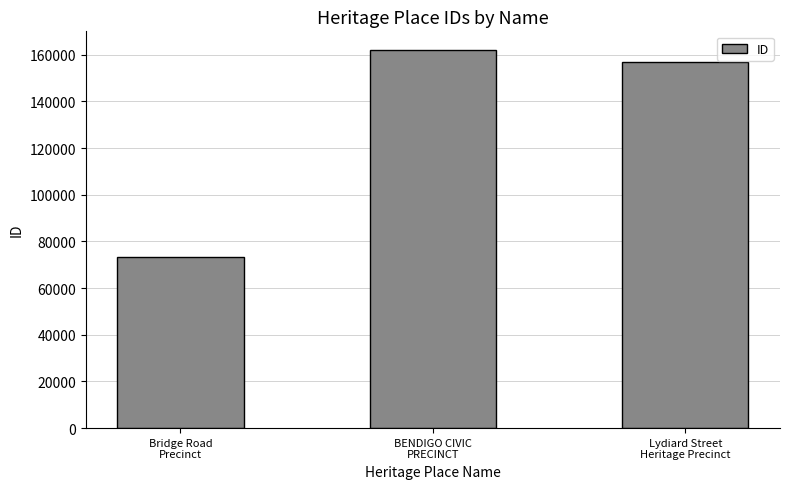

Where is the data nearest to the value 117668?

Lydiard Street
Heritage Precinct